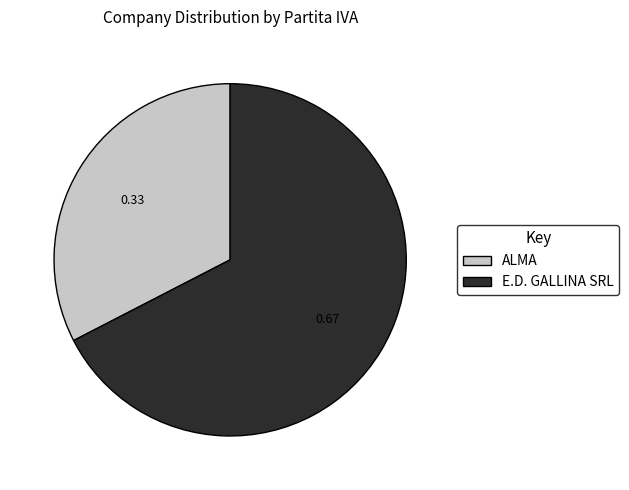

Which category has the smallest portion of the pie?

ALMA